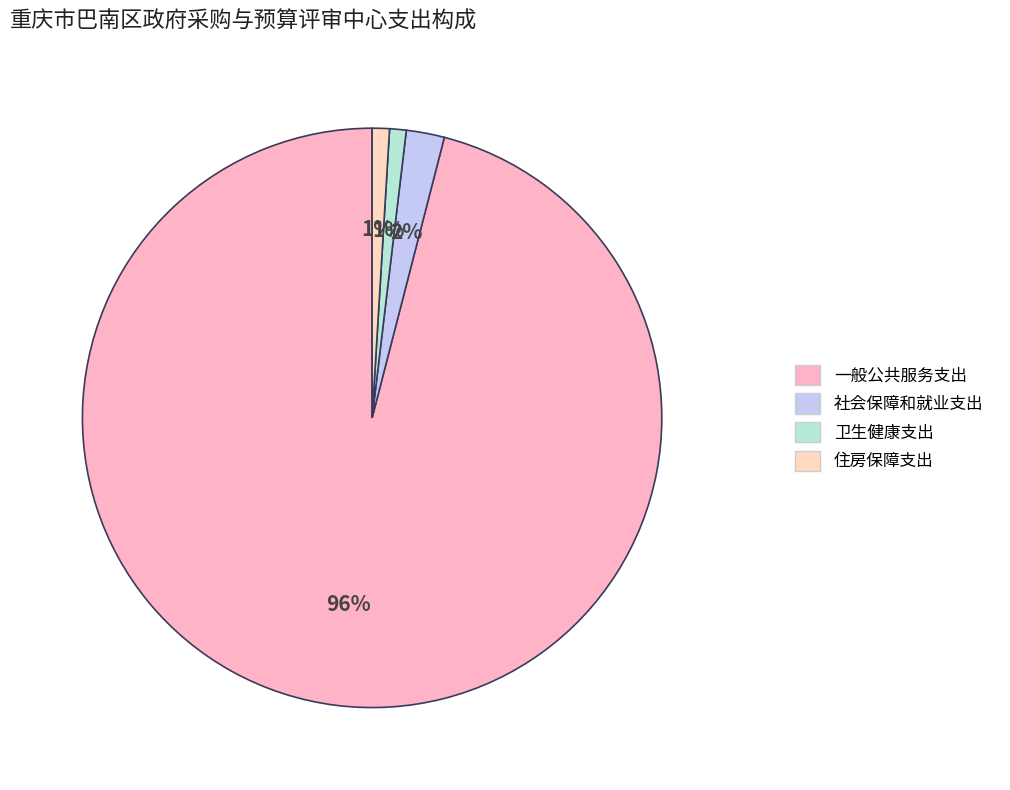

How many slices are in this pie chart?

4